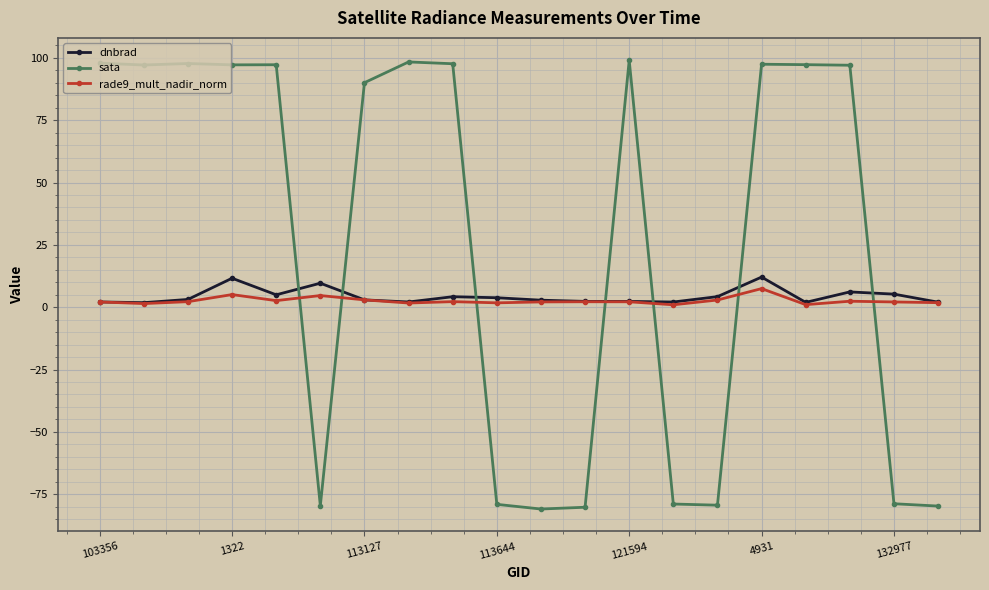

True or false: dnbrad has more than 2 interior local peaks.

True